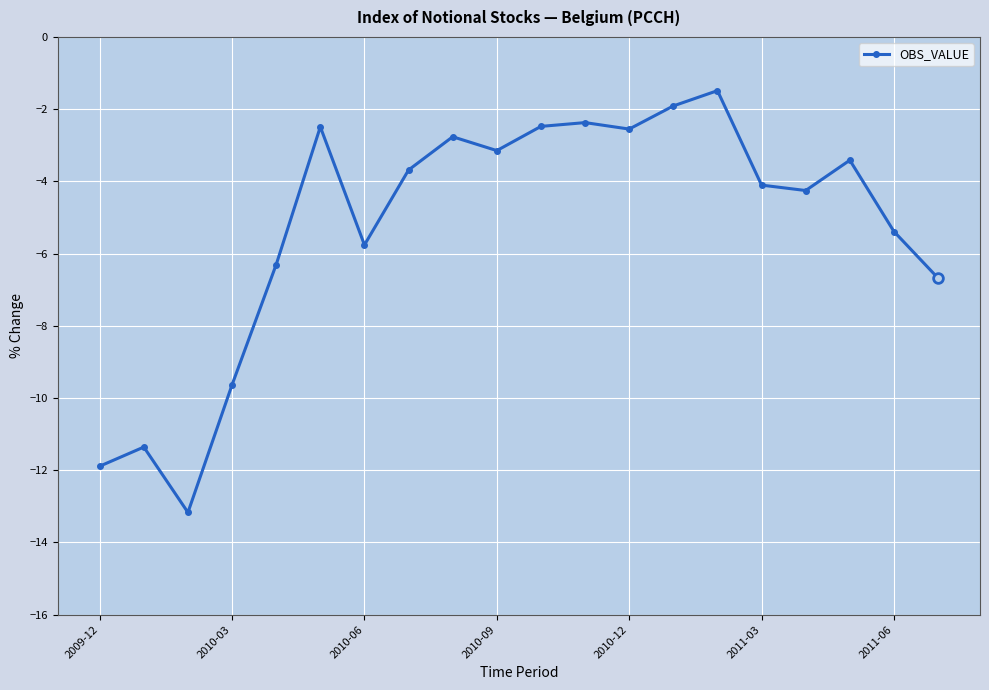

How many lines are shown in the chart?

1